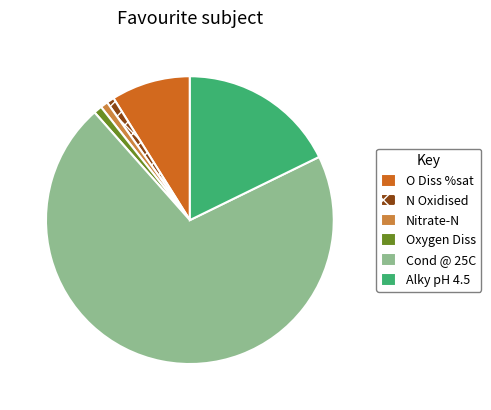

Count the number of slices in the pie.

6